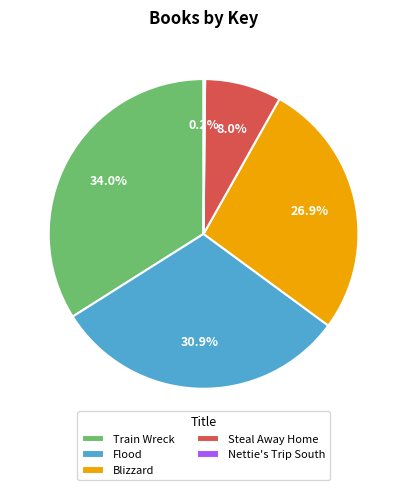

Which category has the biggest portion of the pie?

Train Wreck